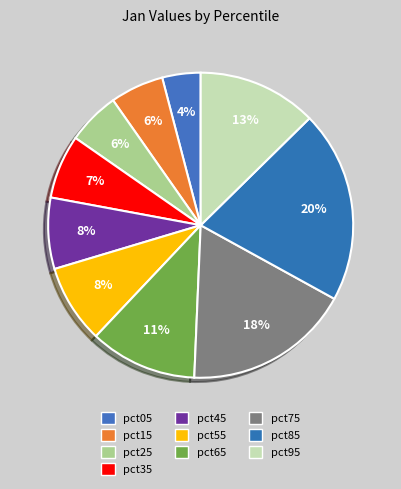

Does any single category account for the majority?

No